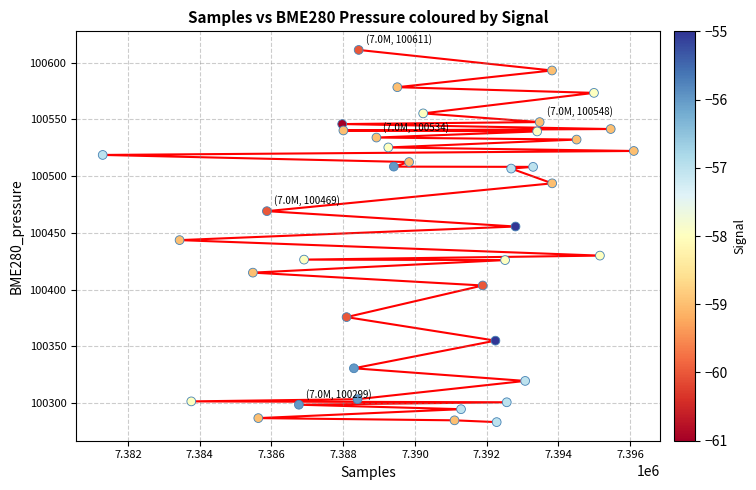

What is the range of X values (max minus min)?

14804.0